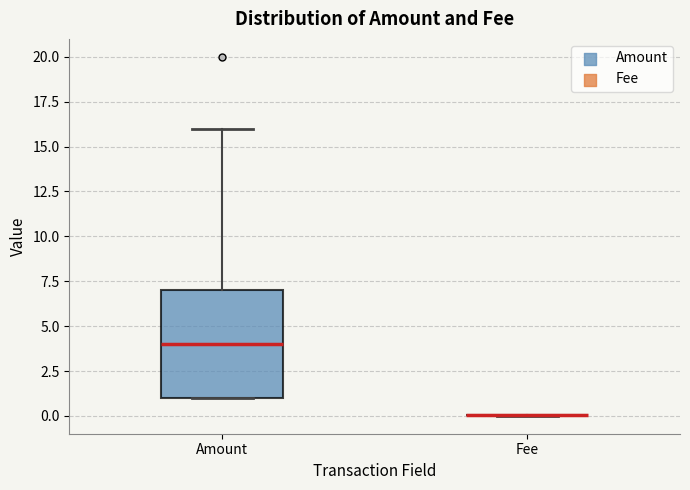

Reading left to right, read every box against the y-axis: the position of its median line, the range the box covers, and the ends of its whiskers. The values are not printed on the chart, so give them approximately, as read against the axis.

Amount: median 4, box 1 to 7, whiskers 1 to 16
Fee: box collapsed to a line at 0, whiskers 0 to 0